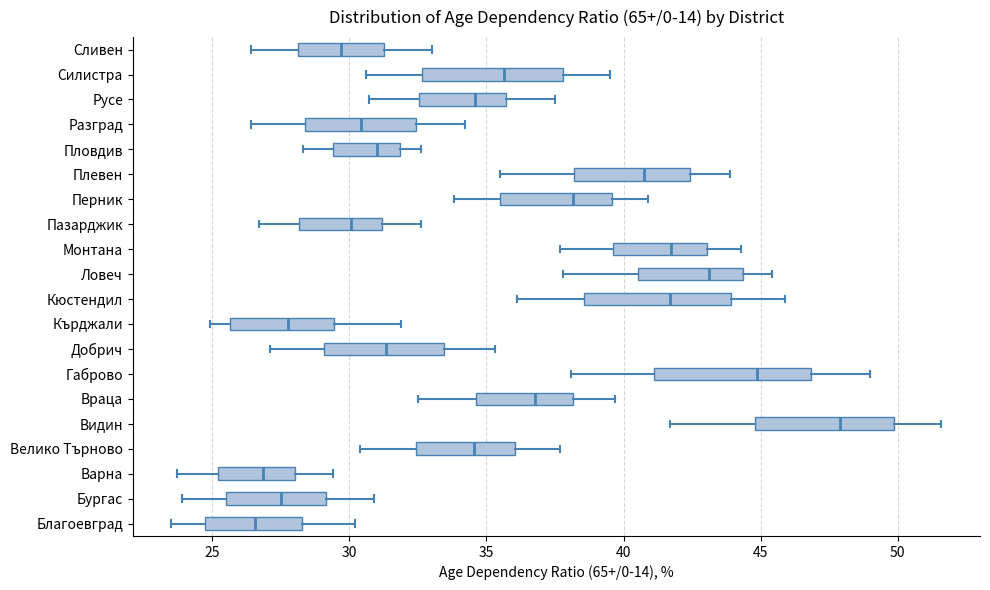

Reading bottom to top, transcribe this box plot: for each box, give where its median line is, the range the box spans, and where its two whiskers end, as read against the x-axis. The values are not printed on the chart, so give them approximately, as read against the axis.

Благоевград: median 26.5, box 24.5 to 28.5, whiskers 23.5 to 30.0
Бургас: median 27.5, box 25.5 to 29.0, whiskers 24.0 to 31.0
Варна: median 27.0, box 25.0 to 28.0, whiskers 23.5 to 29.5
Велико Търново: median 34.5, box 32.5 to 36.0, whiskers 30.5 to 37.5
Видин: median 48.0, box 45.0 to 50.0, whiskers 41.5 to 51.5
Враца: median 37.0, box 34.5 to 38.0, whiskers 32.5 to 39.5
Габрово: median 45.0, box 41.0 to 47.0, whiskers 38.0 to 49.0
Добрич: median 31.5, box 29.0 to 33.5, whiskers 27.0 to 35.5
Кърджали: median 28.0, box 25.5 to 29.5, whiskers 25.0 to 32.0
Кюстендил: median 41.5, box 38.5 to 44.0, whiskers 36.0 to 46.0
Ловеч: median 43.0, box 40.5 to 44.5, whiskers 38.0 to 45.5
Монтана: median 41.5, box 39.5 to 43.0, whiskers 37.5 to 44.5
Пазарджик: median 30.0, box 28.0 to 31.0, whiskers 26.5 to 32.5
Перник: median 38.0, box 35.5 to 39.5, whiskers 34.0 to 41.0
Плевен: median 41.0, box 38.0 to 42.5, whiskers 35.5 to 44.0
Пловдив: median 31.0, box 29.5 to 32.0, whiskers 28.5 to 32.5
Разград: median 30.5, box 28.5 to 32.5, whiskers 26.5 to 34.0
Русе: median 34.5, box 32.5 to 35.5, whiskers 30.5 to 37.5
Силистра: median 35.5, box 32.5 to 38.0, whiskers 30.5 to 39.5
Сливен: median 29.5, box 28.0 to 31.5, whiskers 26.5 to 33.0